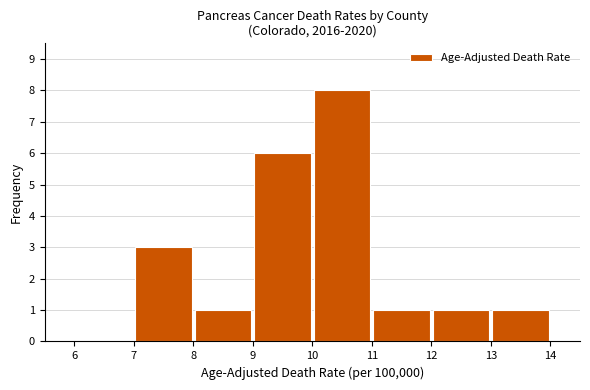

Reading left to right, transcribe this chart: for each bar, give the range it covers on the x-axis and its height. The values are not printed on the chart, so give them approximately, as read against the axis.

6 to 7: 0
7 to 8: 3
8 to 9: 1
9 to 10: 6
10 to 11: 8
11 to 12: 1
12 to 13: 1
13 to 14: 1